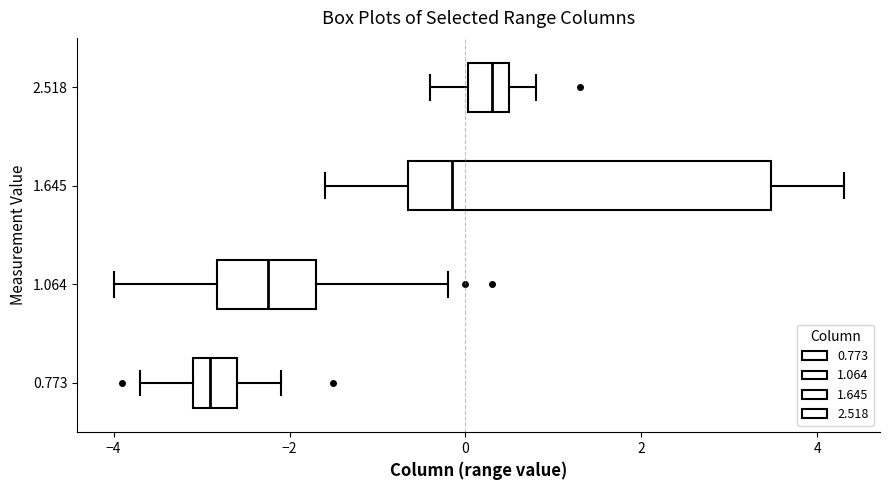

Reading bottom to top, read every box against the x-axis: the position of its median line, the range the box covers, and the ends of its whiskers. The values are not printed on the chart, so give them approximately, as read against the axis.

0.773: median -2.8, box -3.0 to -2.6, whiskers -3.6 to -2.0
1.064: median -2.2, box -2.8 to -1.6, whiskers -4.0 to -0.2
1.645: median -0.2, box -0.6 to 3.4, whiskers -1.6 to 4.4
2.518: median 0.4, box 0.0 to 0.6, whiskers -0.4 to 0.8